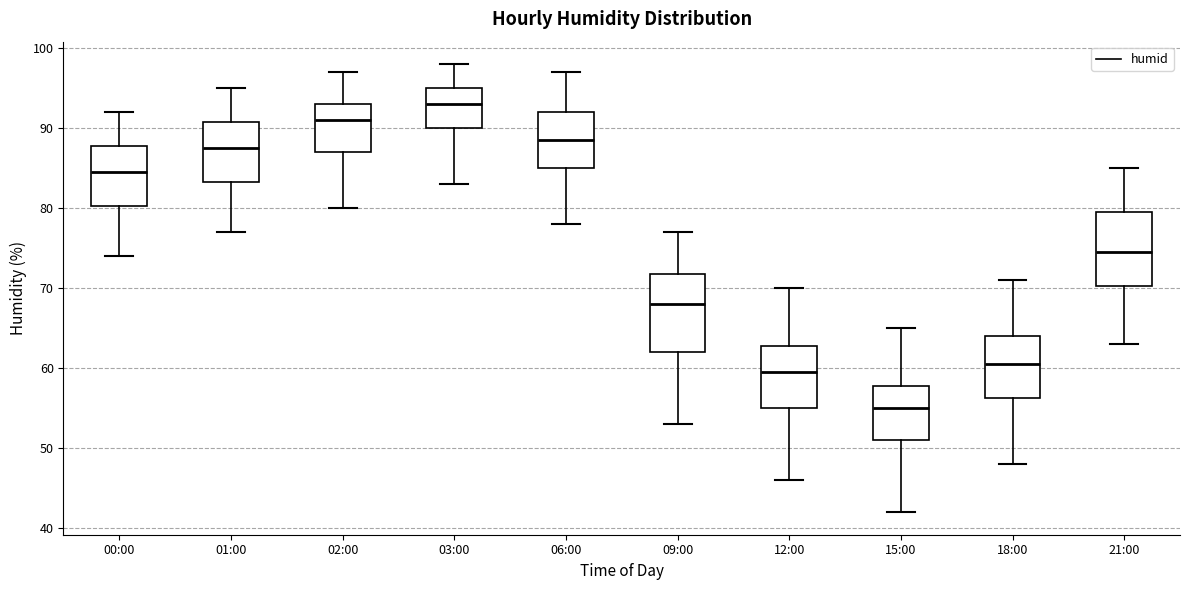

Where does the lower whisker of the box for 02:00 end on the y-axis? The values are not printed on the chart, so give them approximately, as read against the axis.

80